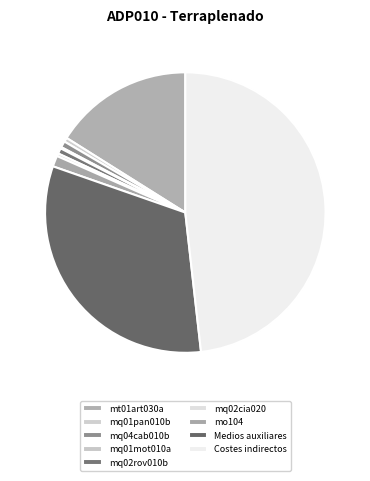

Does any single category account for the majority?

No